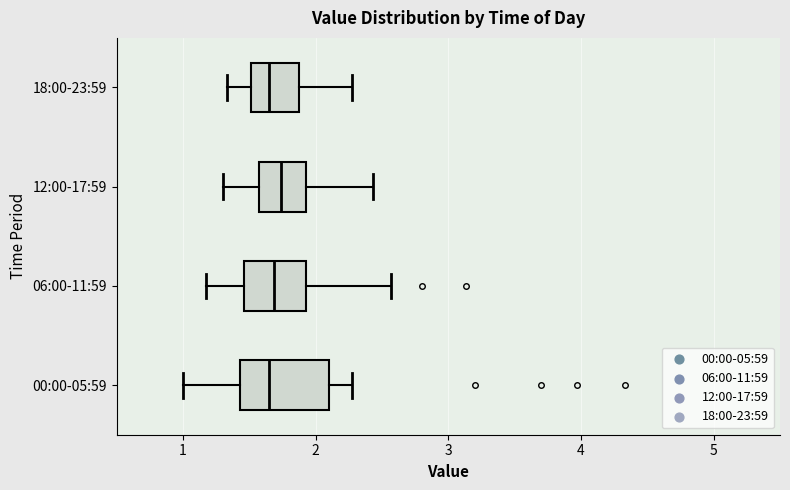

Which box is the widest, from its left edge to its right edge?

00:00-05:59